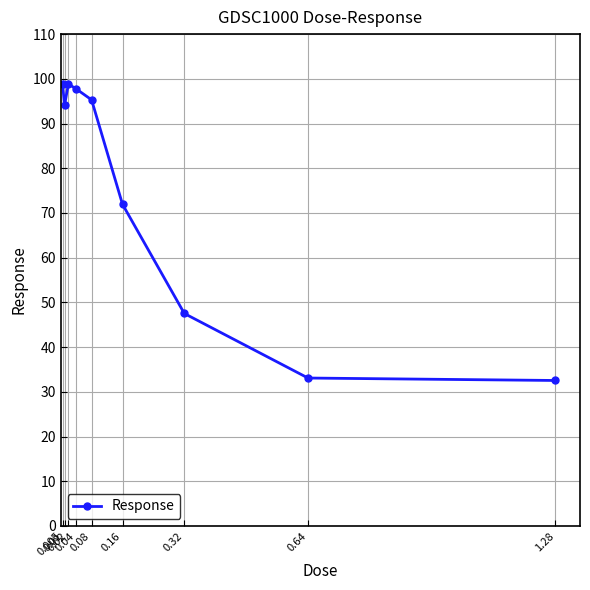

What is the difference between the values at 0.16 and 0.005?

26.9